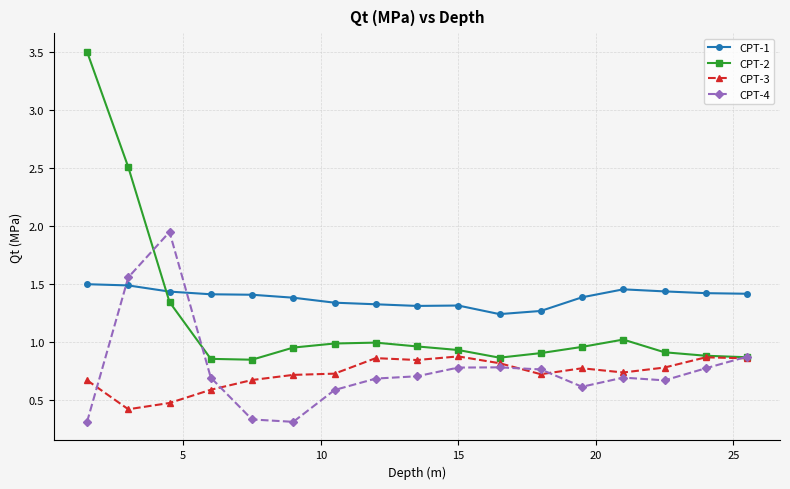

Which series has the largest total across all categories?

CPT-1